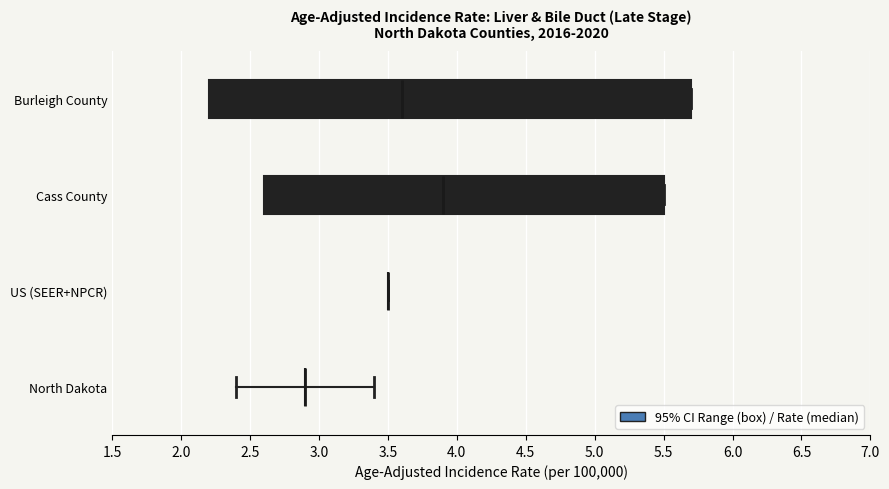

Comparing the boxes themselves (not the whiskers), which one is the widest?

Burleigh County